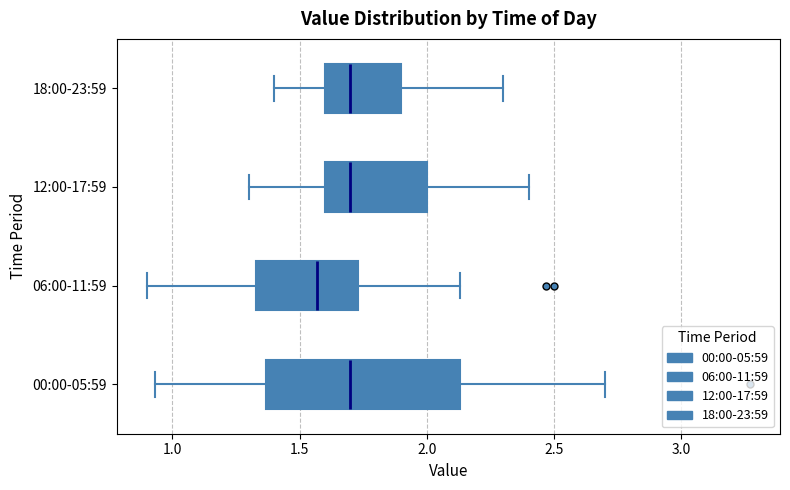

Reading bottom to top, read every box against the x-axis: the position of its median line, the range the box covers, and the ends of its whiskers. The values are not printed on the chart, so give them approximately, as read against the axis.

00:00-05:59: median 1.70, box 1.35 to 2.15, whiskers 0.95 to 2.70
06:00-11:59: median 1.55, box 1.35 to 1.75, whiskers 0.90 to 2.15
12:00-17:59: median 1.70, box 1.60 to 2.00, whiskers 1.30 to 2.40
18:00-23:59: median 1.70, box 1.60 to 1.90, whiskers 1.40 to 2.30